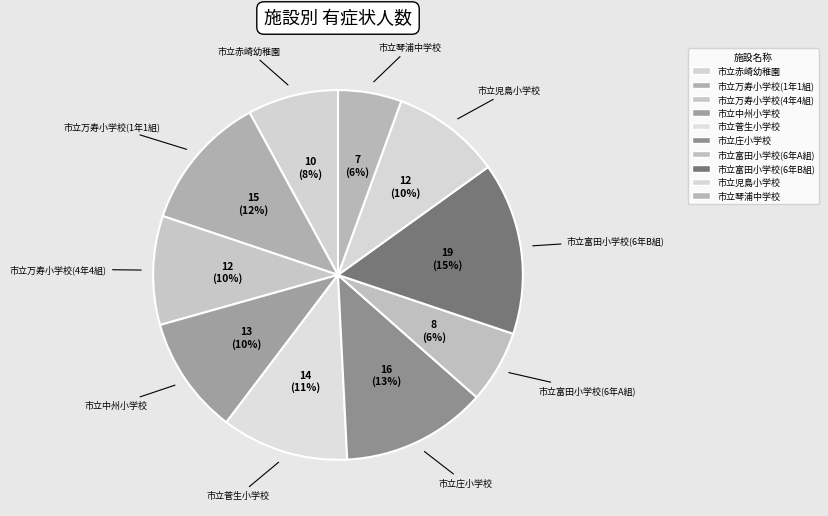

Is 市立中州小学校 the majority of the pie?

No